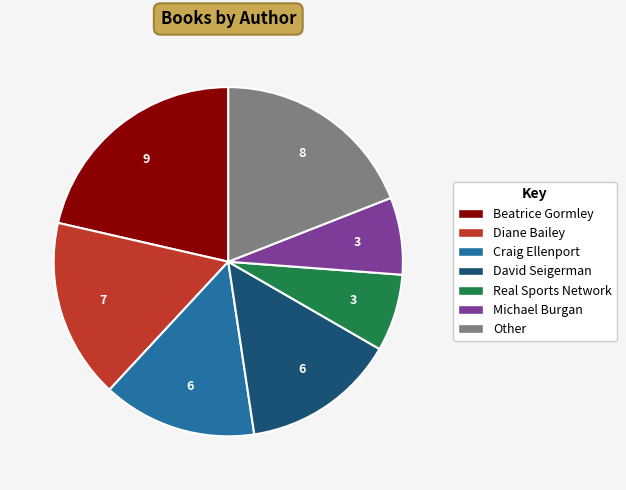

Is there any slice that represents more than half of the pie?

No